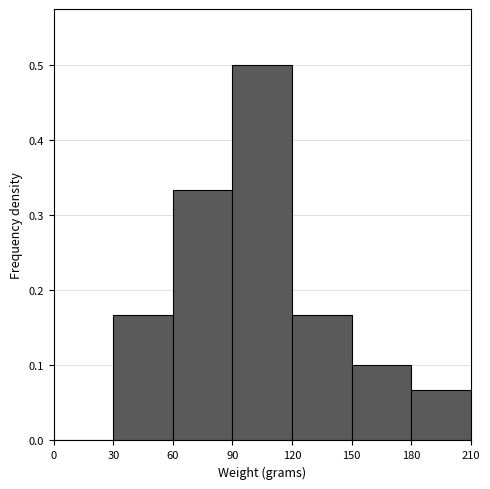

What is the height of the bar covering 60 to 90 on the x-axis? The values are not printed on the chart, so give them approximately, as read against the axis.

0.33